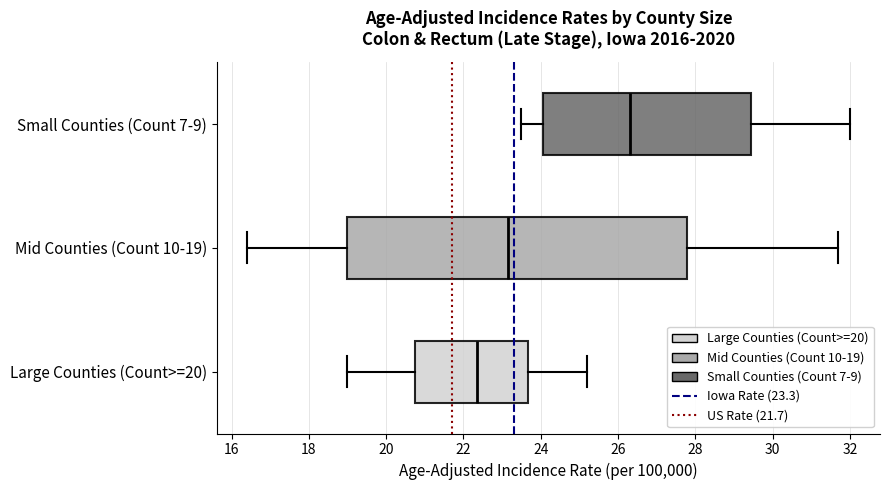

Which box's median line is the furthest to the right?

Small Counties (Count 7-9)